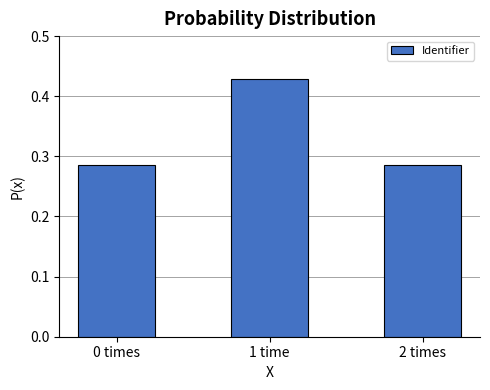

How many values are between 0 and 1?

3